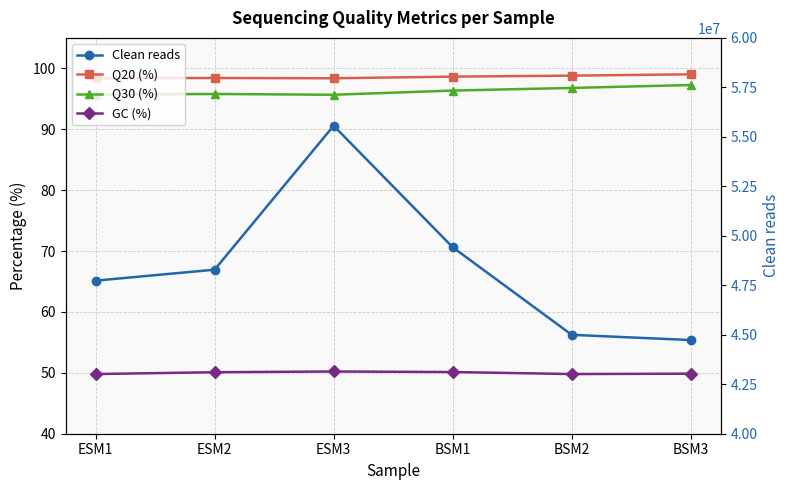

How many interior local valleys does the Q30 (%) series have?

1